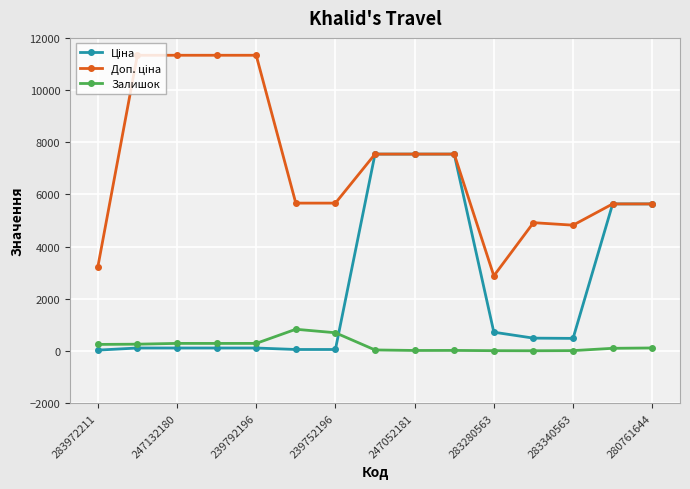

What is the greatest value displayed?

11334.0